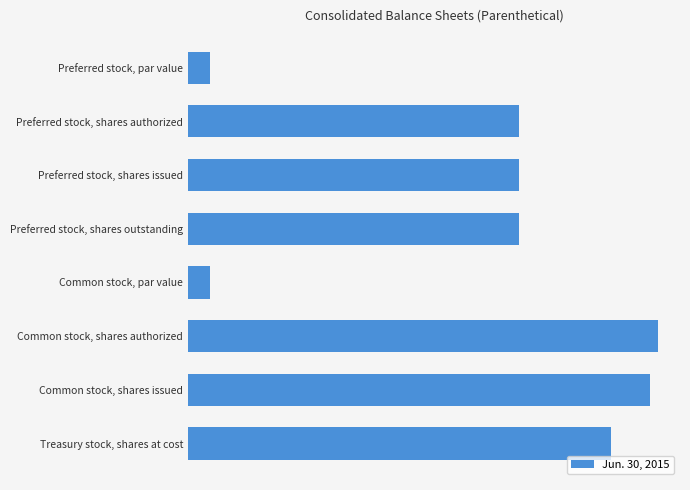

Reading left to right, extract all data points from this chart.

0.0	50000.0	50000.0	50000.0	0.0	50000000.0	34652963.0	4841308.0